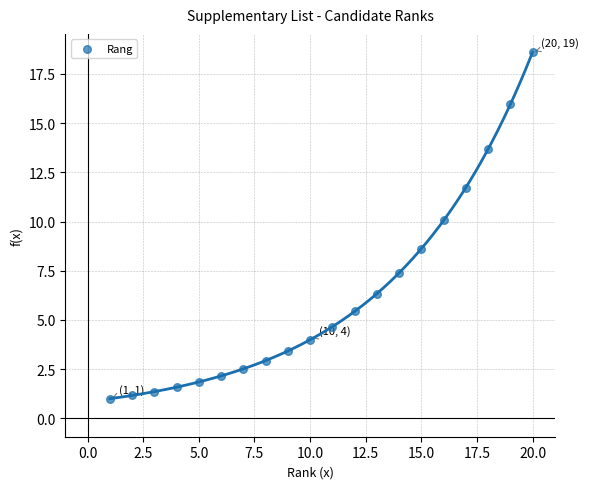

What Y value in the scatter plot is closest to 9?

8.6